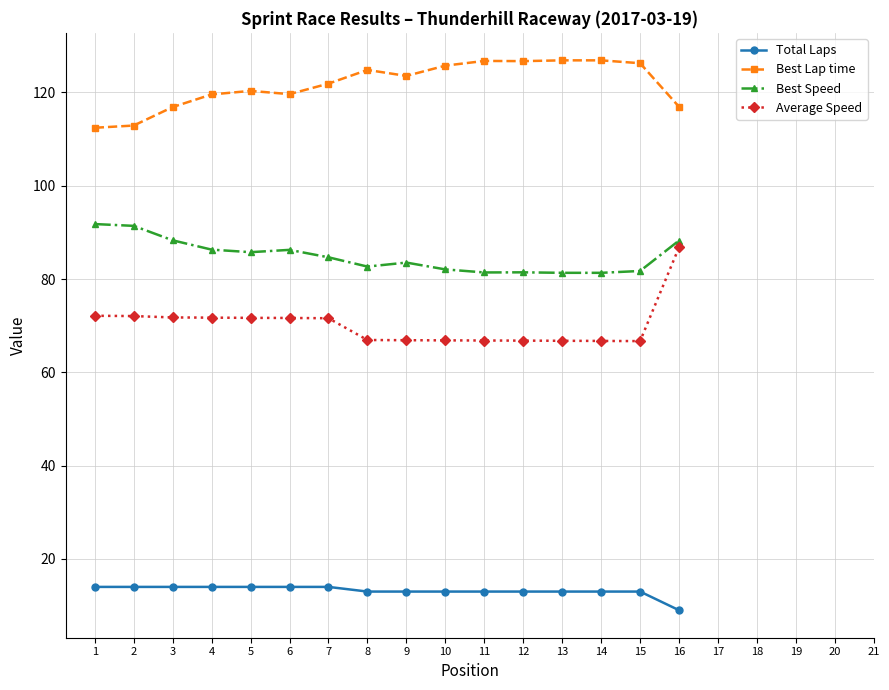

What are all the series names shown in the legend?

Total Laps, Best Lap time, Best Speed, Average Speed